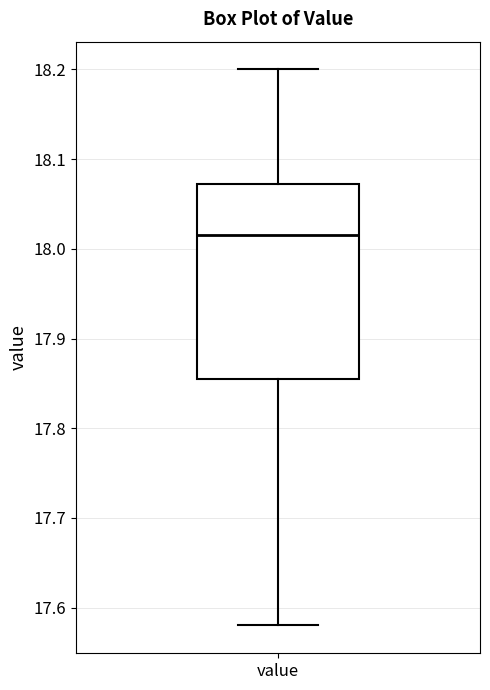

Transcribe this box plot: give where the median line is, the range the box spans, and where the two whiskers end, as read against the y-axis. The values are not printed on the chart, so give them approximately, as read against the axis.

median 18.02, box 17.86 to 18.07, whiskers 17.58 to 18.20